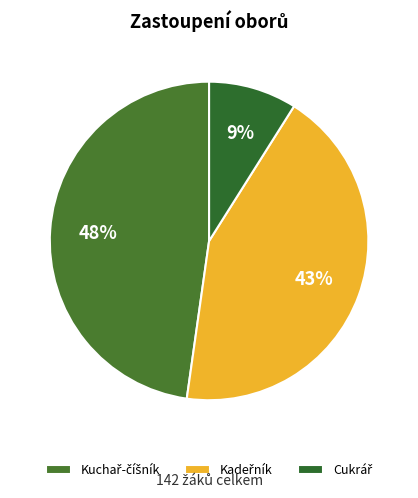

How many slices are in this pie chart?

3